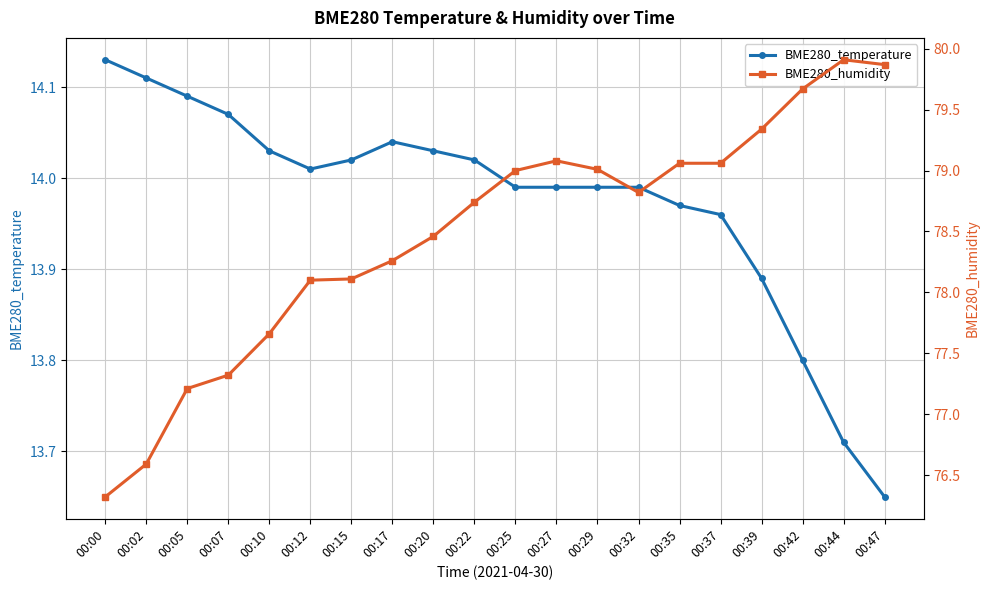

List the series in order of their peak value, highest first.

BME280_humidity, BME280_temperature